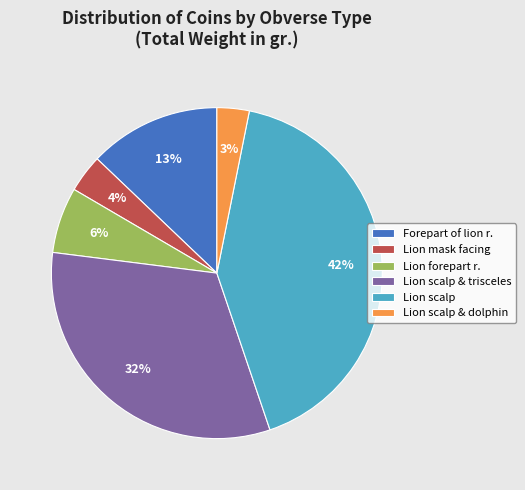

Do Lion mask facing and Lion scalp & trisceles together represent more than half of the pie?

No